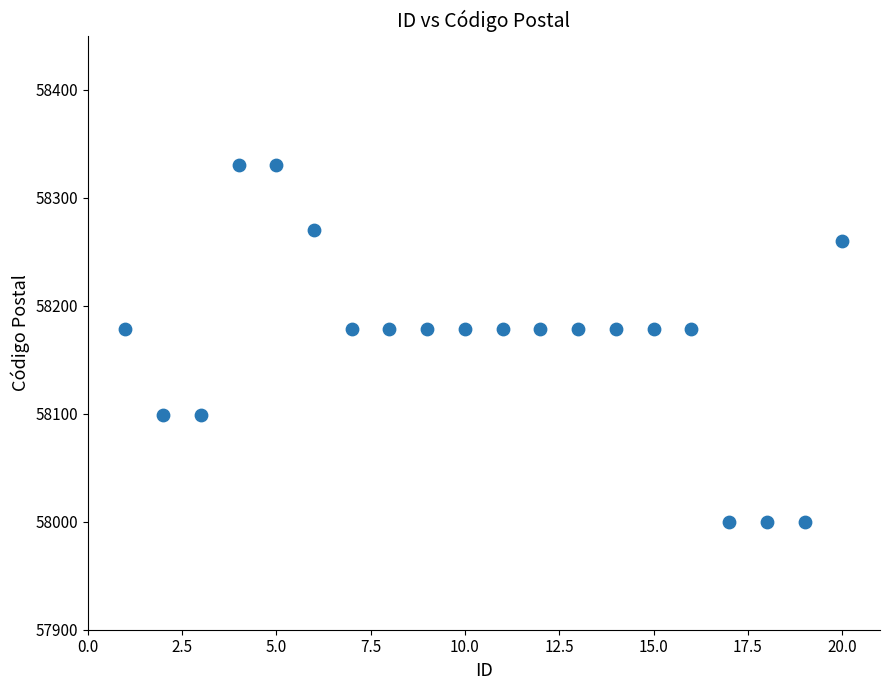

What is the range of X values (max minus min)?

19